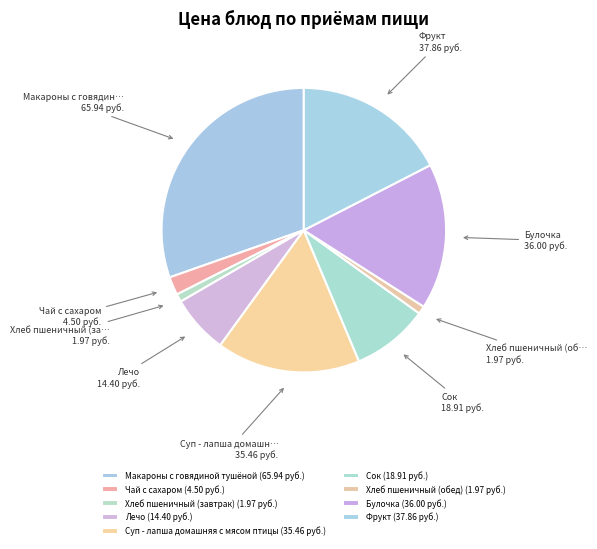

How many segments does this pie chart have?

9